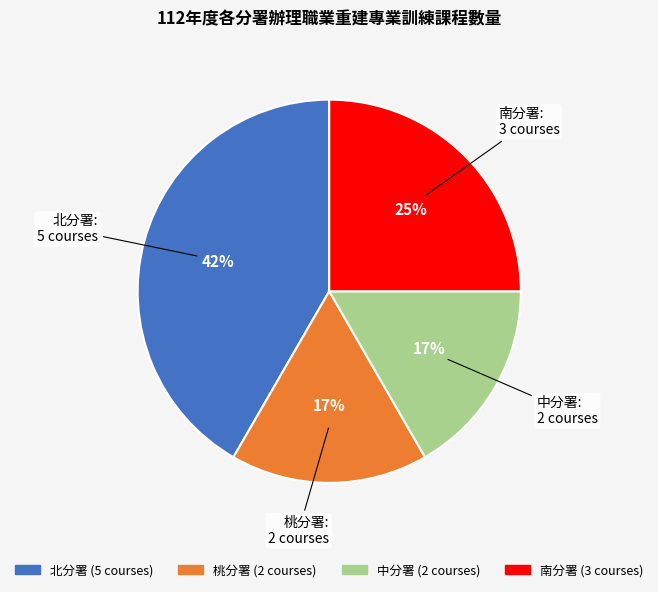

Which slice is the largest?

北分署